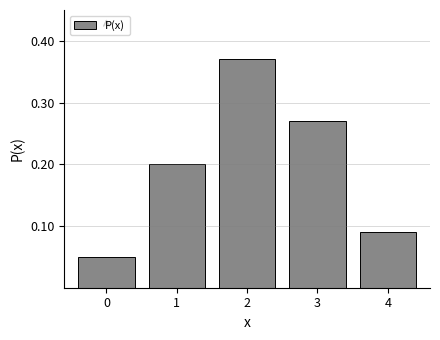

What is the sum of the values at 2 and 1?

0.6